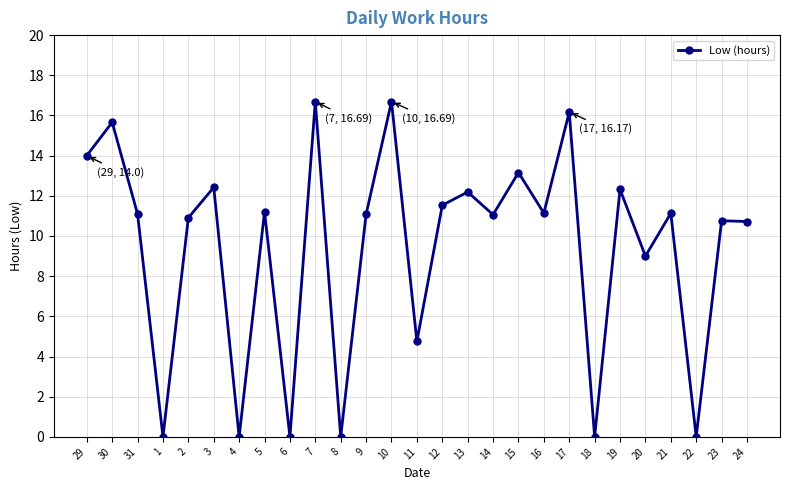

Count the number of categories in the chart.

27